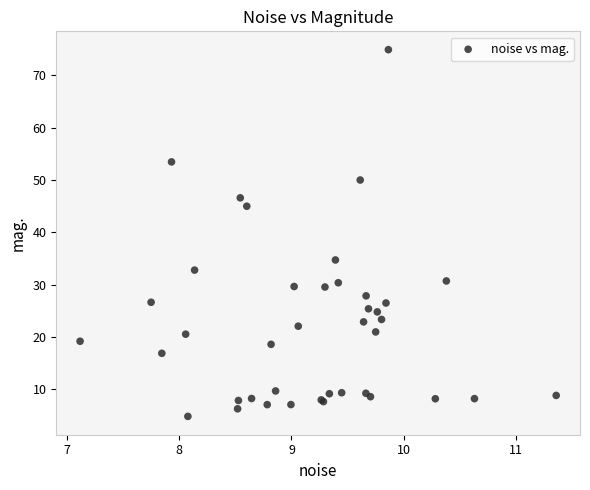

What Y value in the scatter plot is closest to 39?

34.7